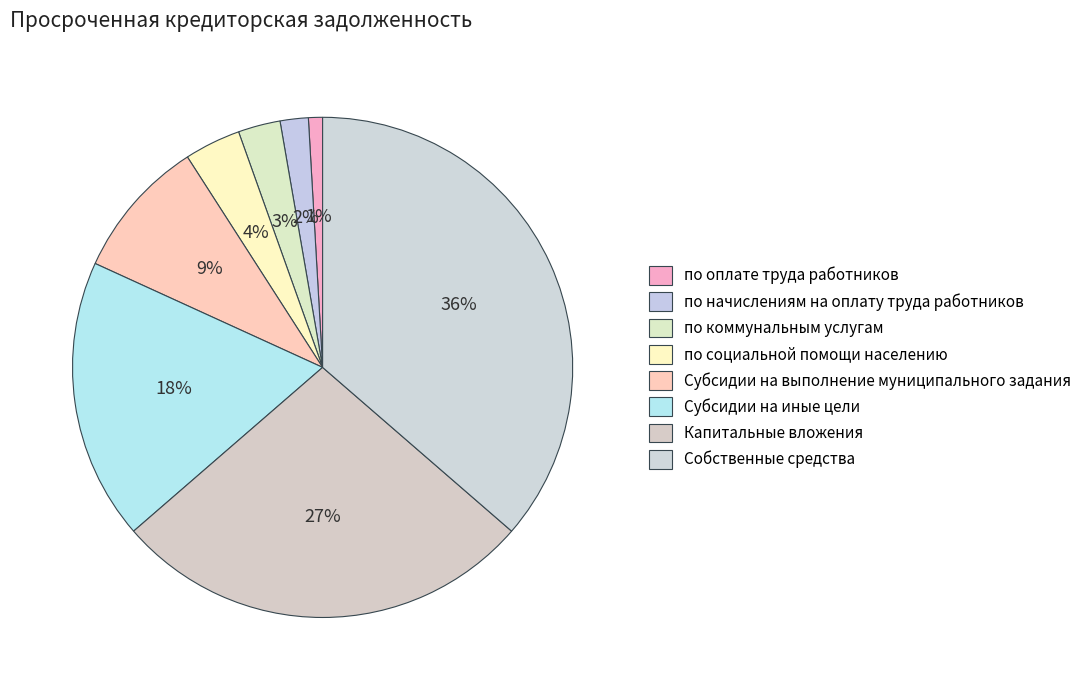

How many segments does this pie chart have?

8